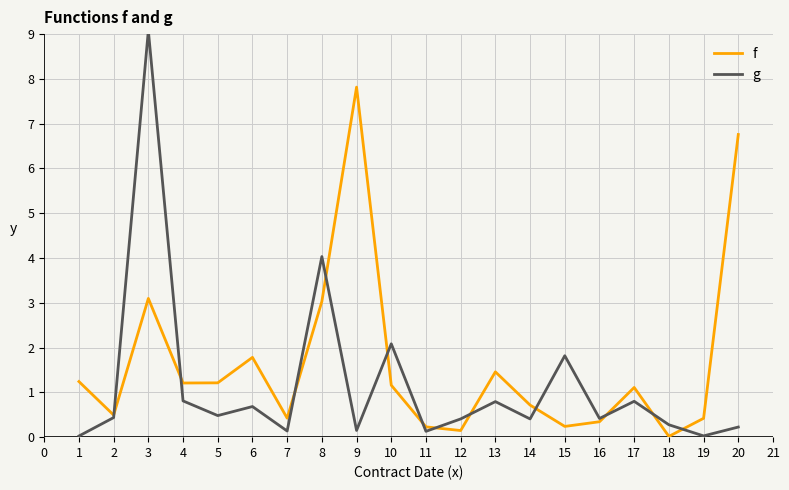

At which category is the sum across all series the highest?

3